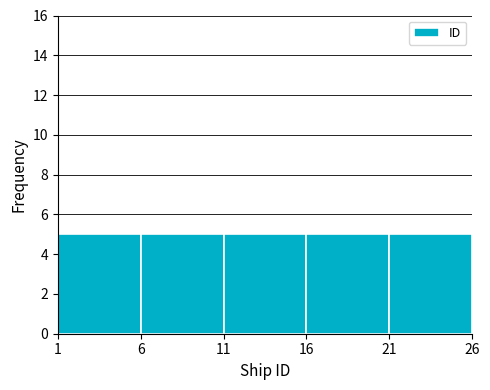

Reading left to right, transcribe this chart: for each bar, give the range it covers on the x-axis and its height. The values are not printed on the chart, so give them approximately, as read against the axis.

1 to 6: 5
6 to 11: 5
11 to 16: 5
16 to 21: 5
21 to 26: 5